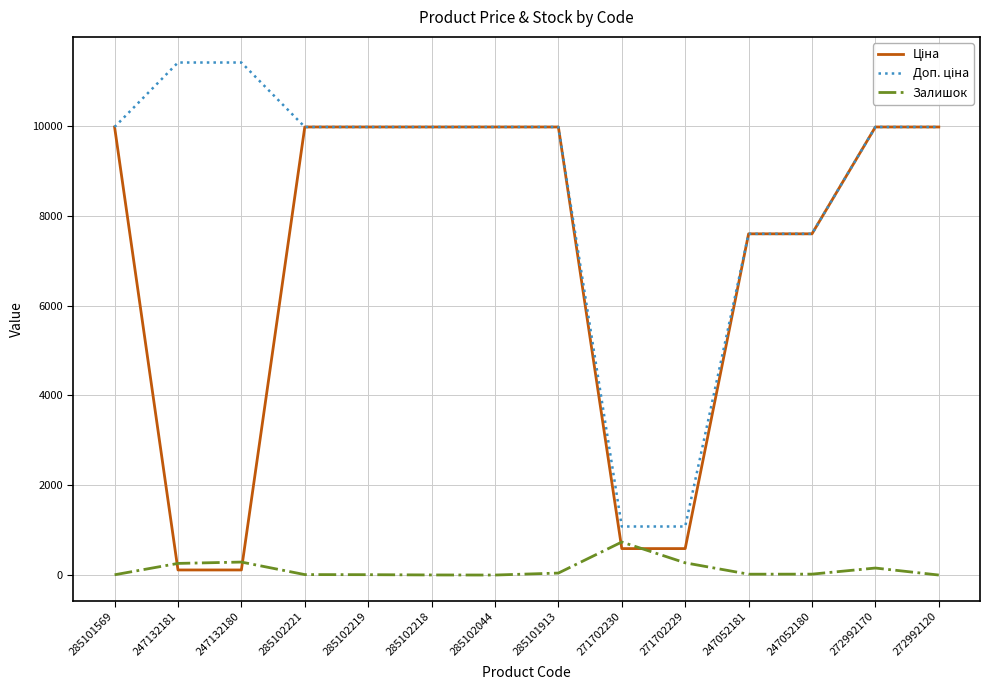

What is the greatest value displayed?

11410.0